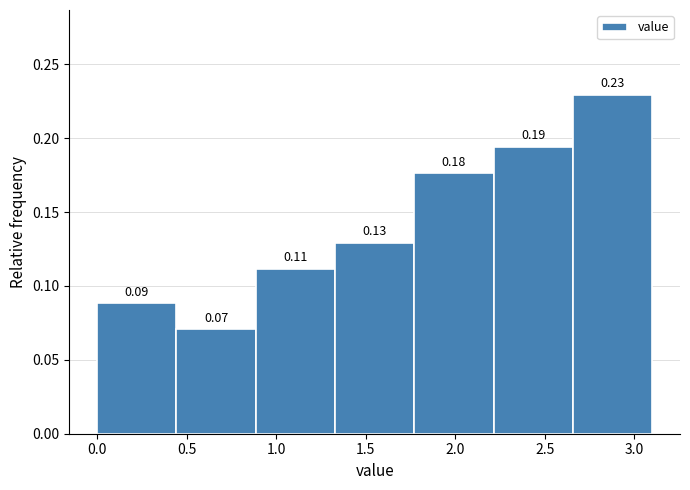

Which range on the x-axis has the tallest bar?

2.65 to 3.10